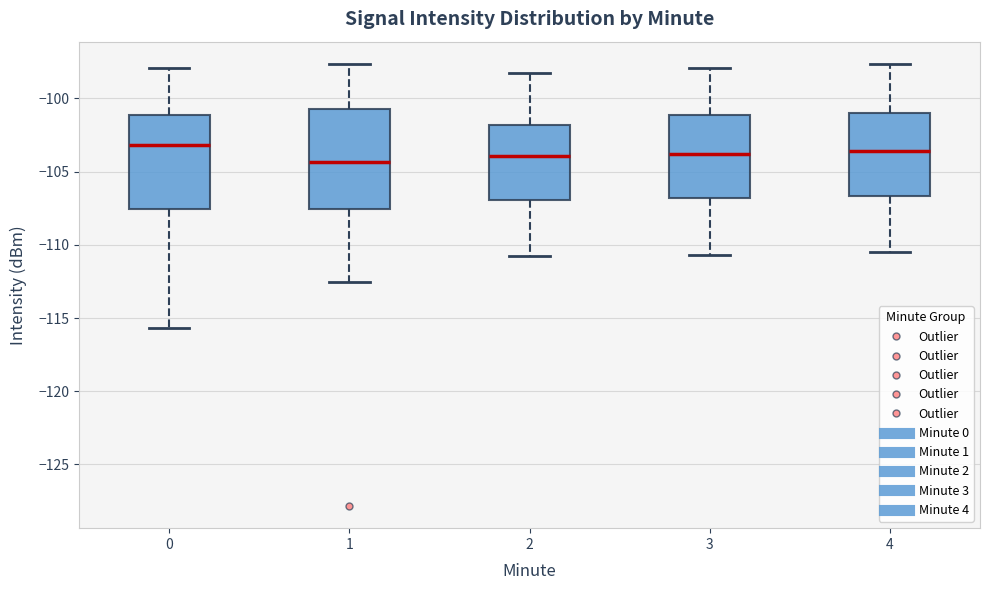

Reading left to right, read every box against the y-axis: the position of its median line, the range the box covers, and the ends of its whiskers. The values are not printed on the chart, so give them approximately, as read against the axis.

0: median -103.0, box -107.5 to -101.0, whiskers -115.5 to -98.0
1: median -104.5, box -107.5 to -100.5, whiskers -112.5 to -97.5
2: median -104.0, box -107.0 to -102.0, whiskers -111.0 to -98.0
3: median -104.0, box -107.0 to -101.0, whiskers -110.5 to -98.0
4: median -103.5, box -106.5 to -101.0, whiskers -110.5 to -97.5